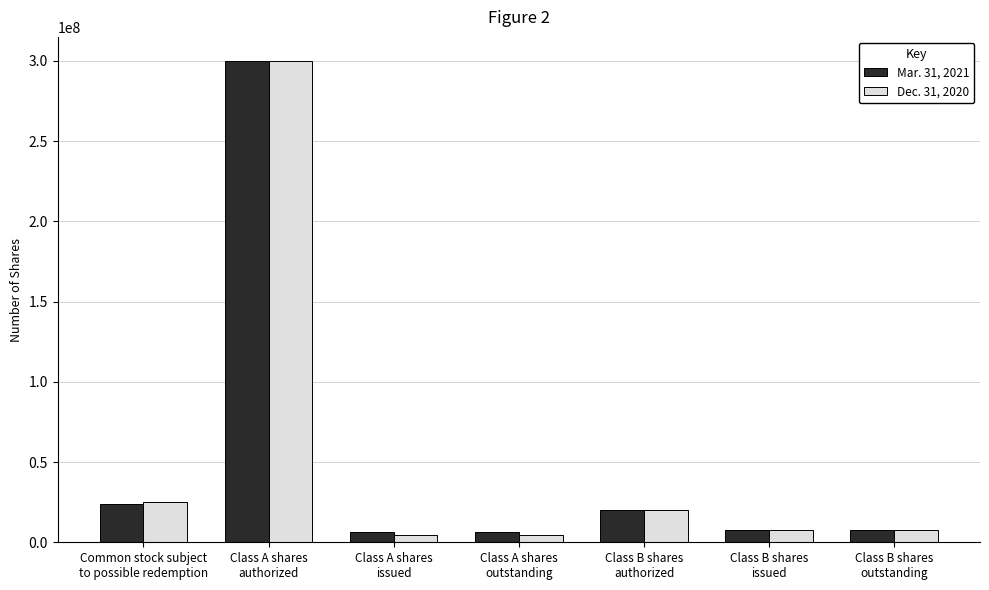

What is the total value across all series at Class A shares
outstanding?

10903308